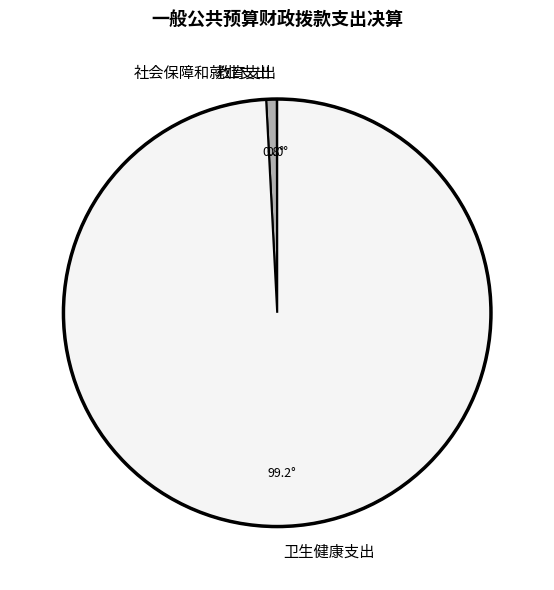

Does 卫生健康支出 account for over 50% of the chart?

Yes